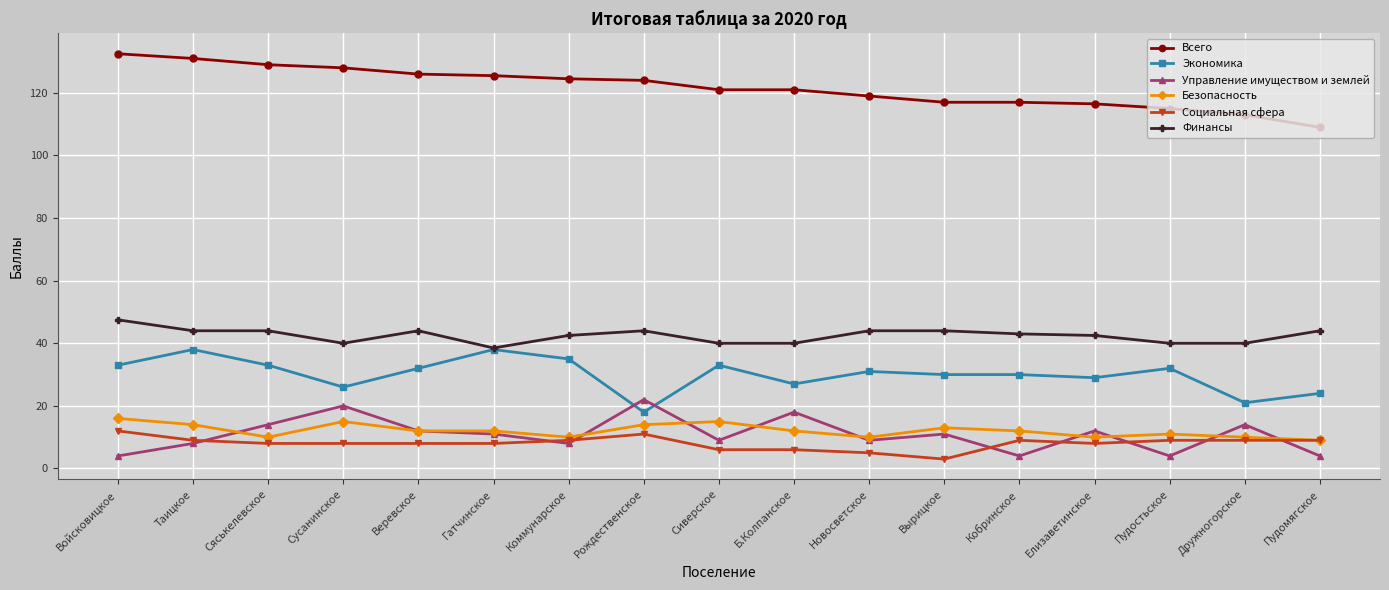

How many lines are shown in the chart?

6